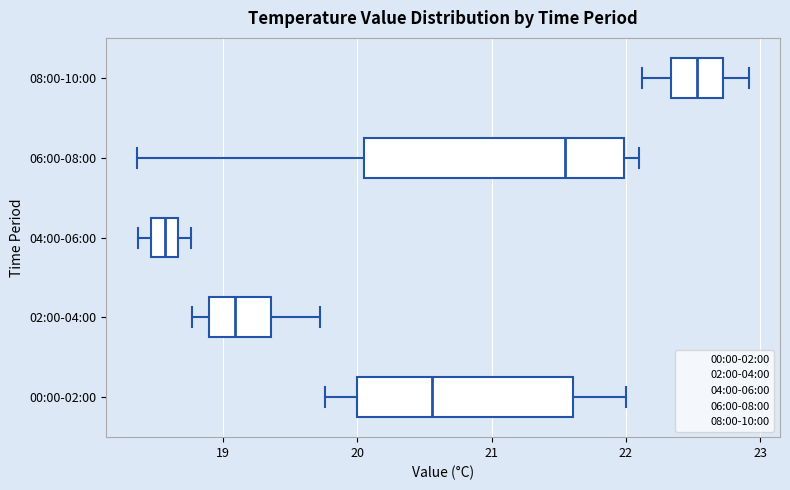

Where does the right whisker of the box for 00:00-02:00 end on the x-axis? The values are not printed on the chart, so give them approximately, as read against the axis.

22.0